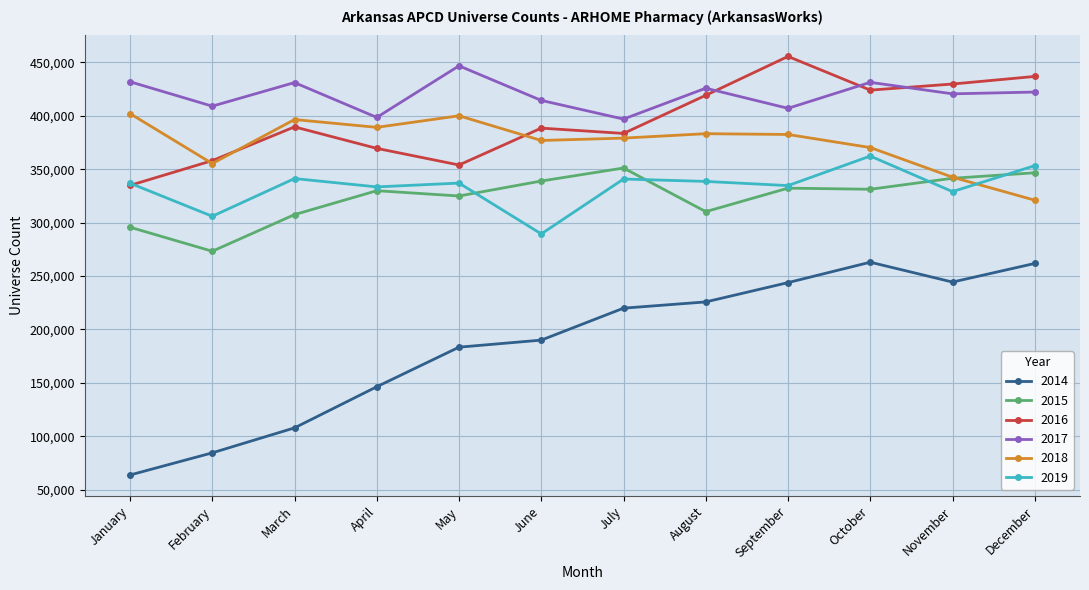

How many interior local peaks does the 2019 series have?

4